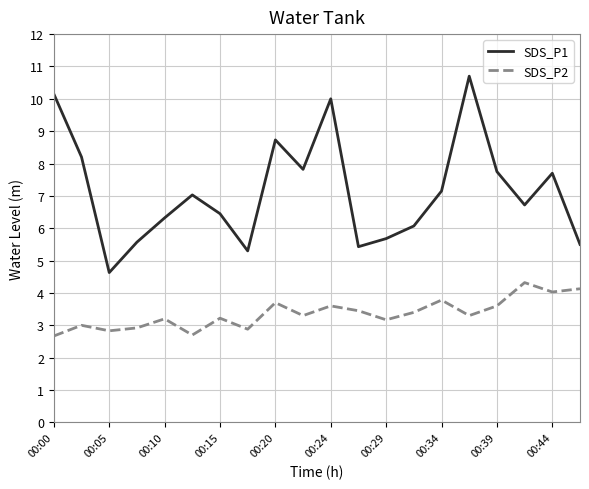

What is the greatest value displayed?

10.7